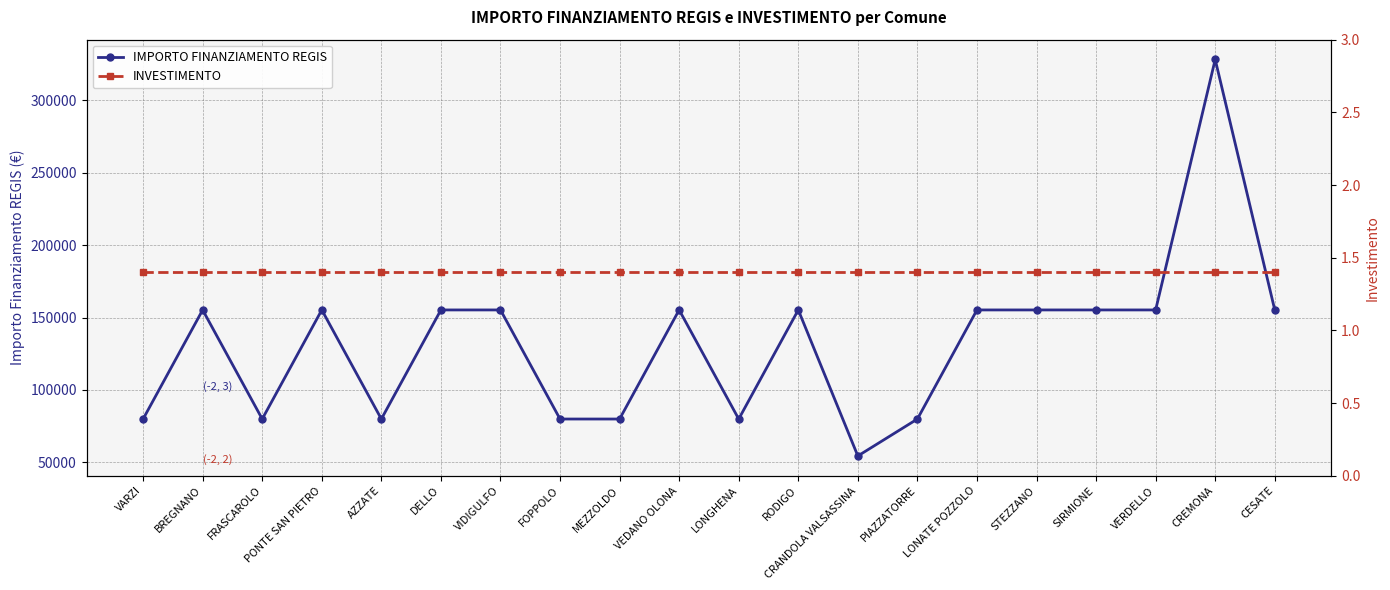

Is the value of INVESTIMENTO at CRANDOLA VALSASSINA greater than the value of IMPORTO FINANZIAMENTO REGIS at CREMONA?

No